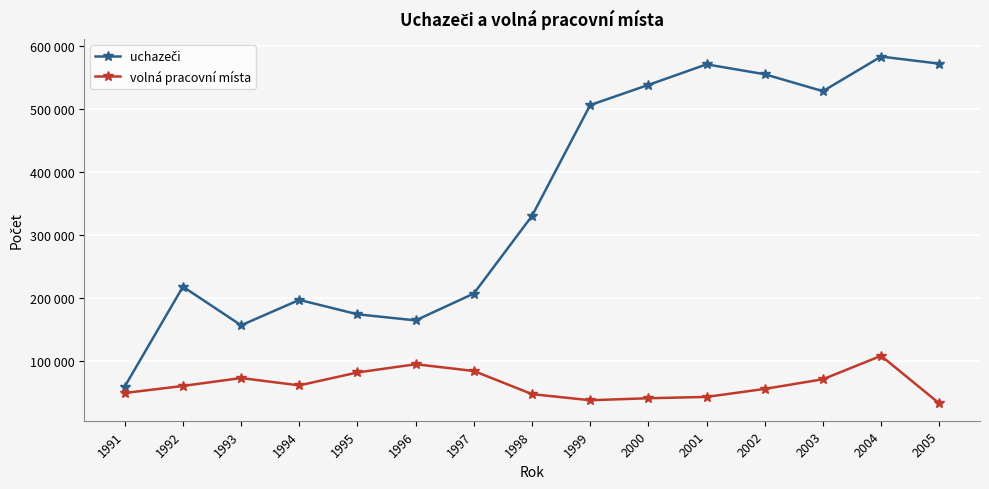

How many categories are shown in the chart?

15